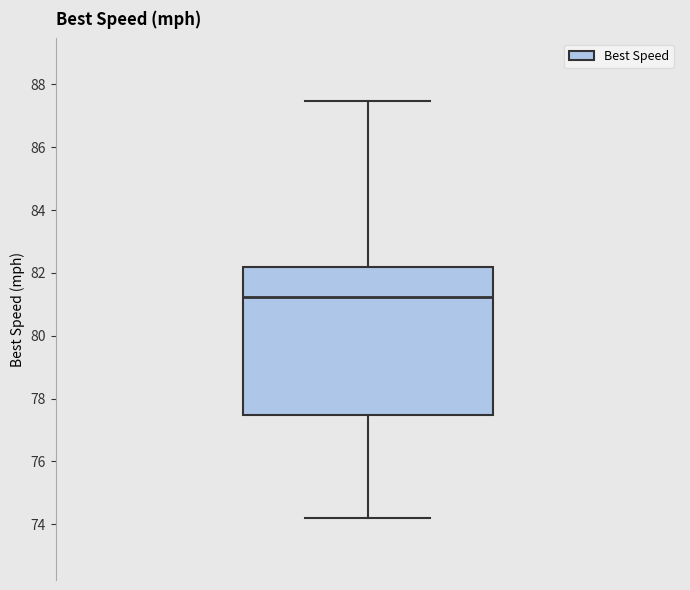

Where does the median line of the box sit on the y-axis? The values are not printed on the chart, so give them approximately, as read against the axis.

81.2